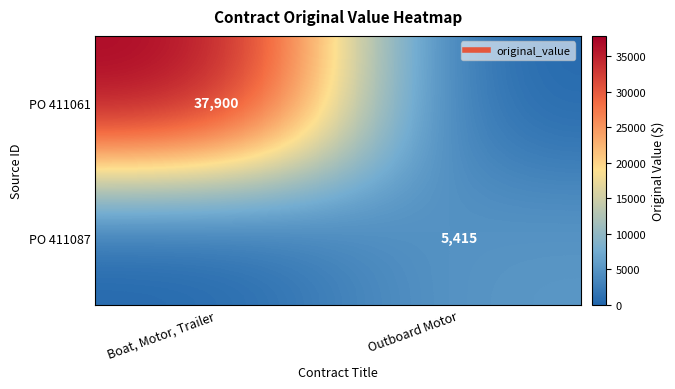

Is the value of PO 411087 at Outboard Motor greater than the value of PO 411061 at Boat, Motor, Trailer?

No